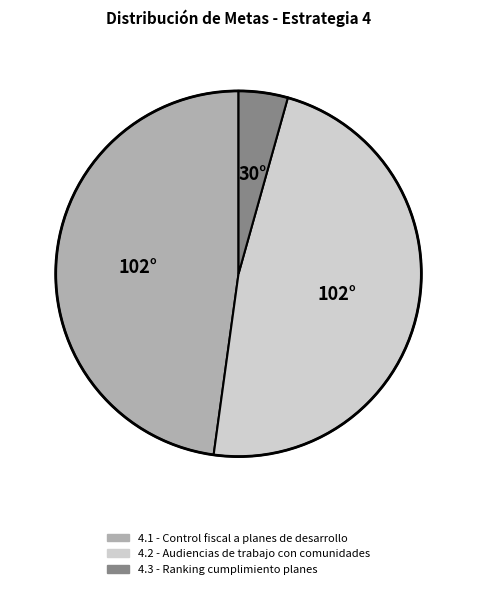

The 4.1 - Control fiscal a planes de desarrollo slice represents 38% of the pie. True or false?

False